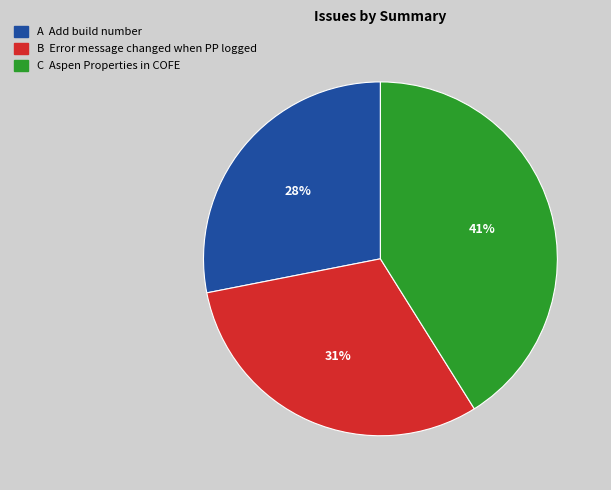

What is the smallest slice in the pie chart?

A Add build number